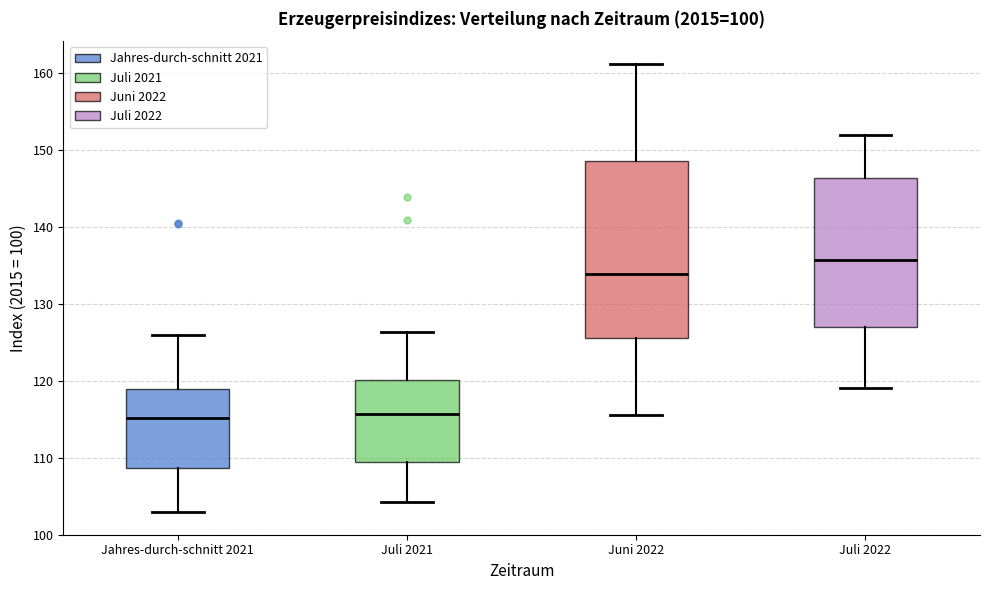

Reading left to right, transcribe this box plot: for each box, give where its median line is, the range the box spans, and where its two whiskers end, as read against the y-axis. The values are not printed on the chart, so give them approximately, as read against the axis.

Jahres-durch-schnitt 2021: median 115, box 109 to 119, whiskers 103 to 126
Juli 2021: median 116, box 109 to 120, whiskers 104 to 126
Juni 2022: median 134, box 126 to 149, whiskers 116 to 161
Juli 2022: median 136, box 127 to 146, whiskers 119 to 152